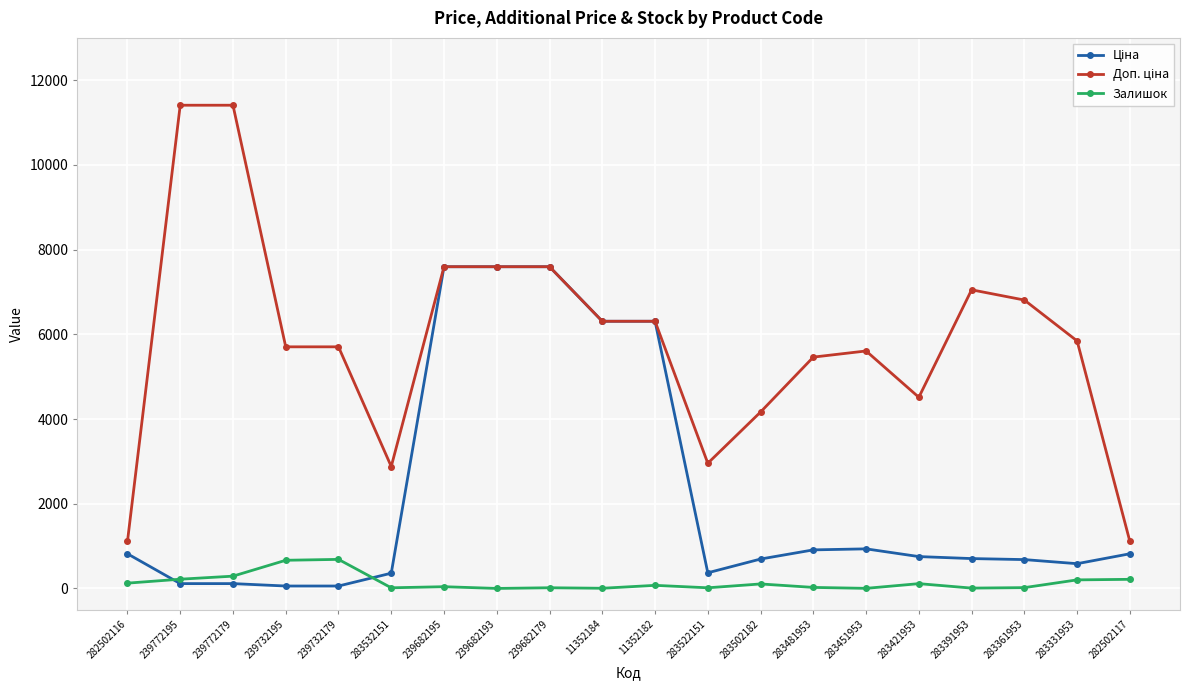

The value of Залишок at 239682193 is 0.0. True or false?

True